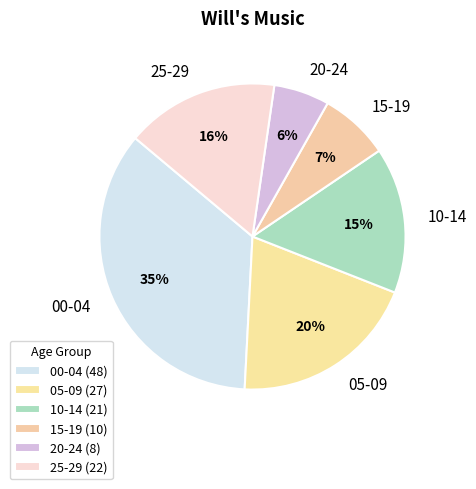

What percentage is the 10-14 slice, to the nearest percent?

15%